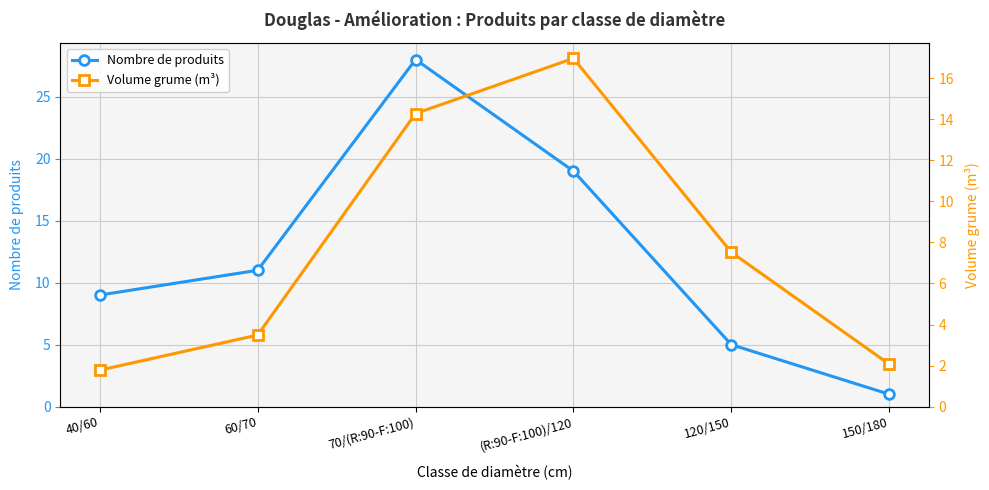

Rank the series by their average value, from lowest to highest.

produit_vtgr, produit_nbre